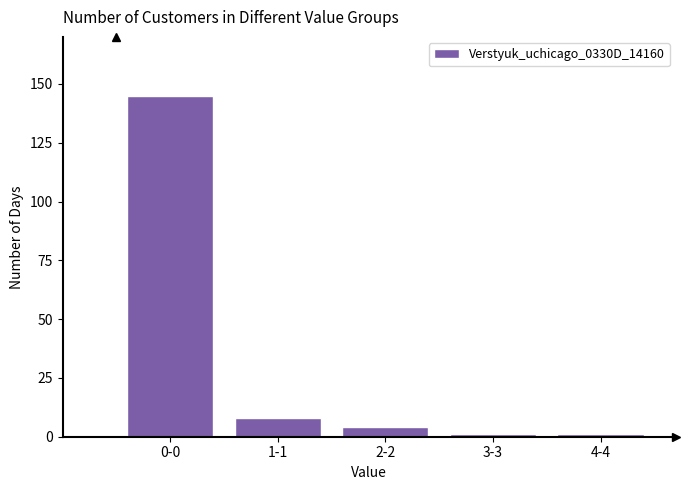

Reading left to right, what are all the values shown in this chart?

145	8	4	1	1